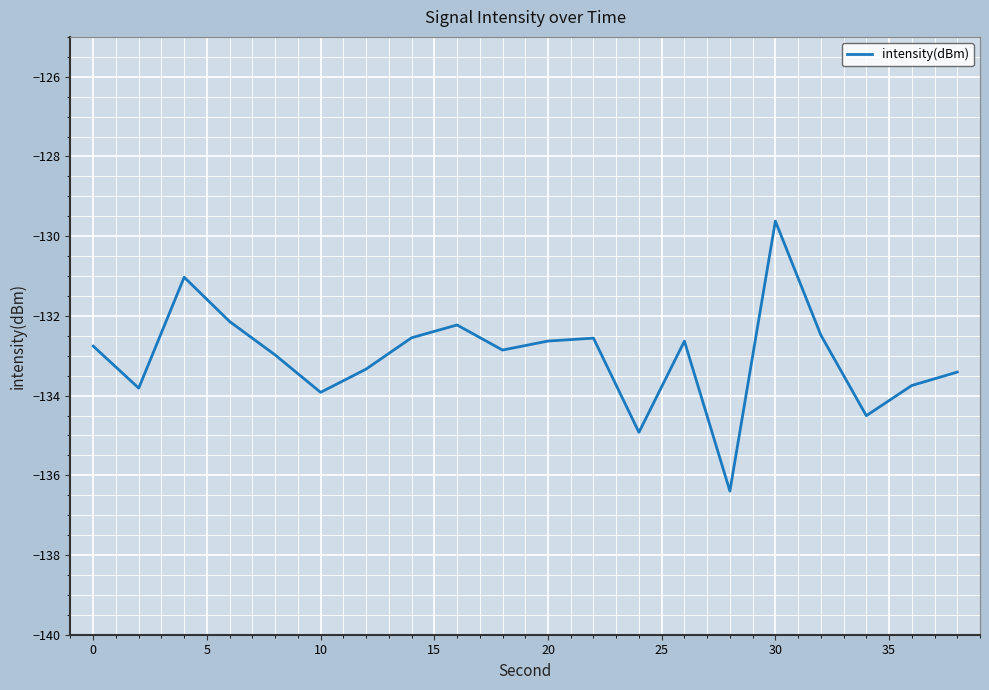

What is the minimum value shown in the chart?

-136.4